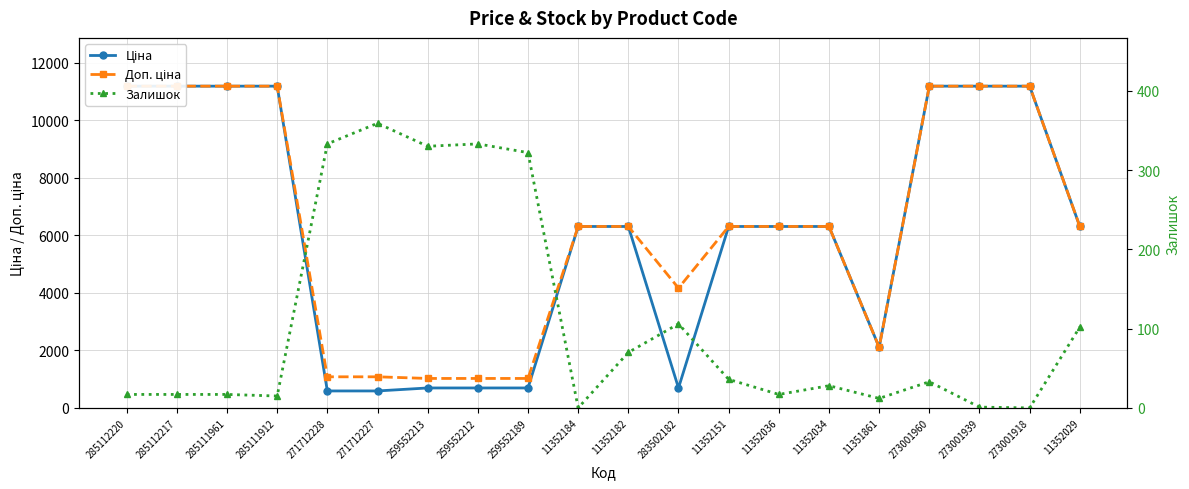

Which series has the largest range (max minus min)?

Ціна